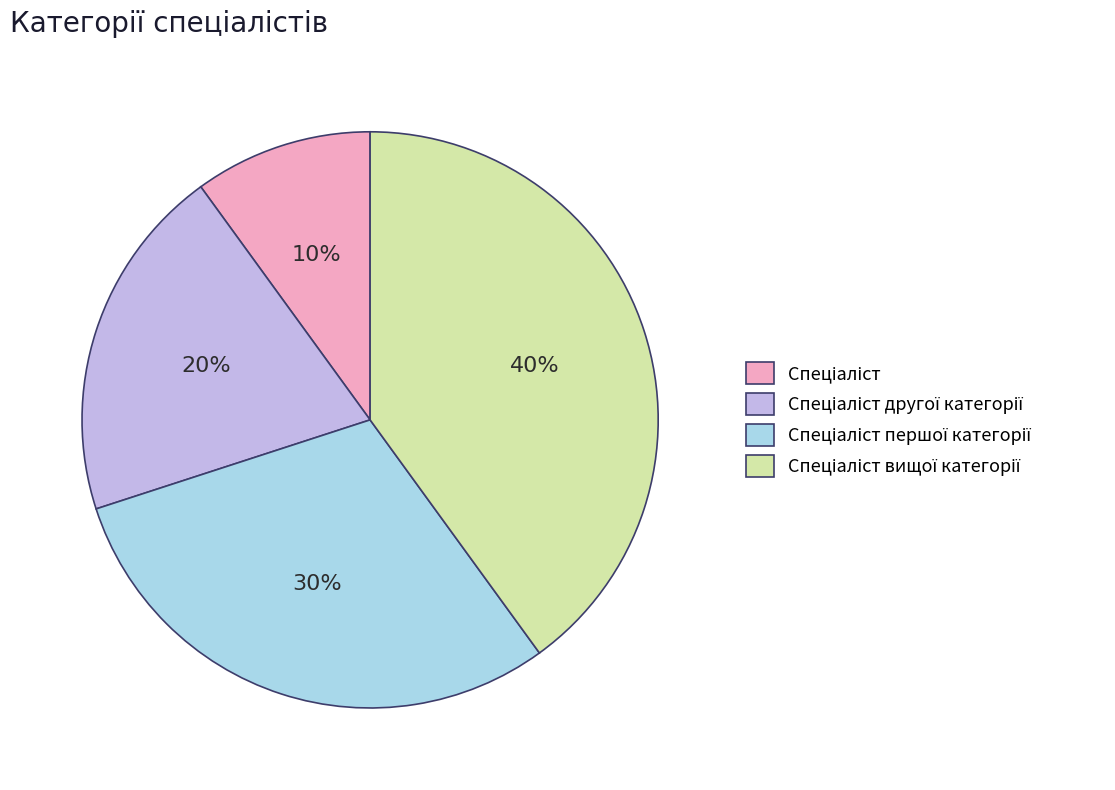

How many slices are in this pie chart?

4